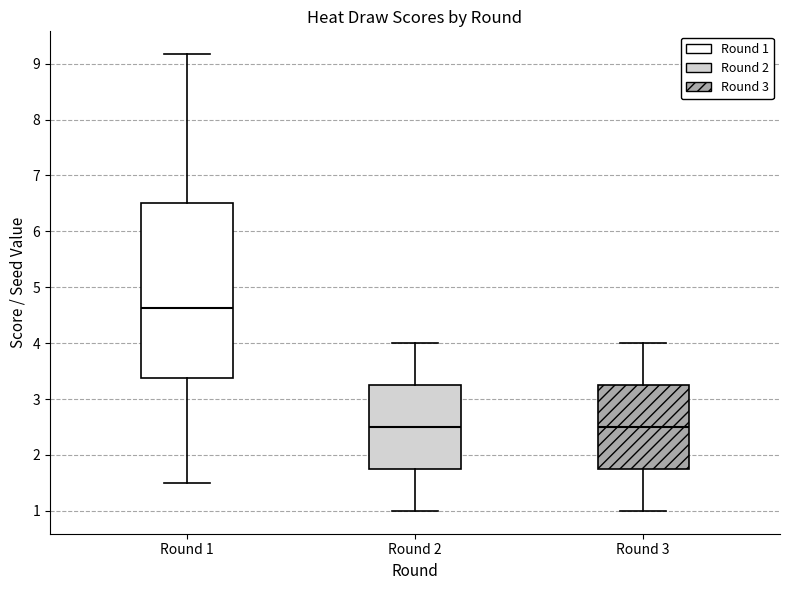

Which box has the highest median line?

Round 1